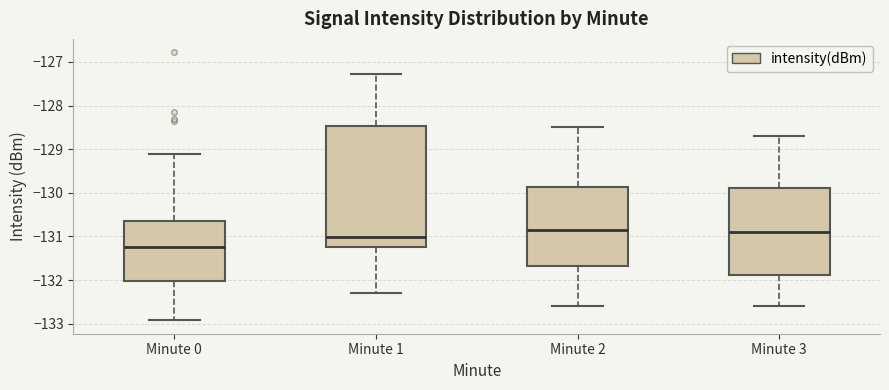

Where does the upper whisker of the box for Minute 3 end on the y-axis? The values are not printed on the chart, so give them approximately, as read against the axis.

-128.7